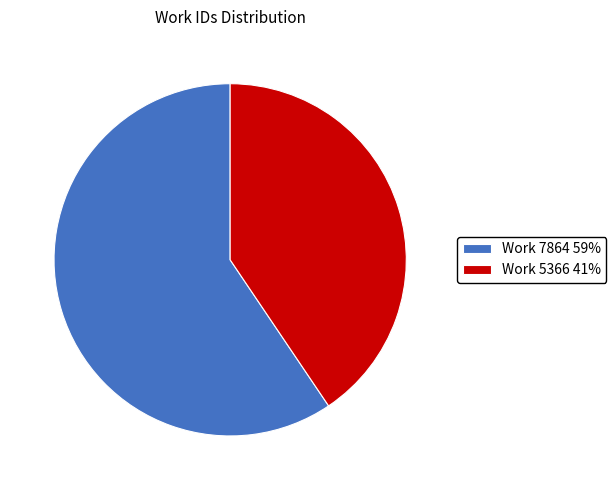

What is the ratio of the value at Work 5366 to the value at Work 7864?

0.7